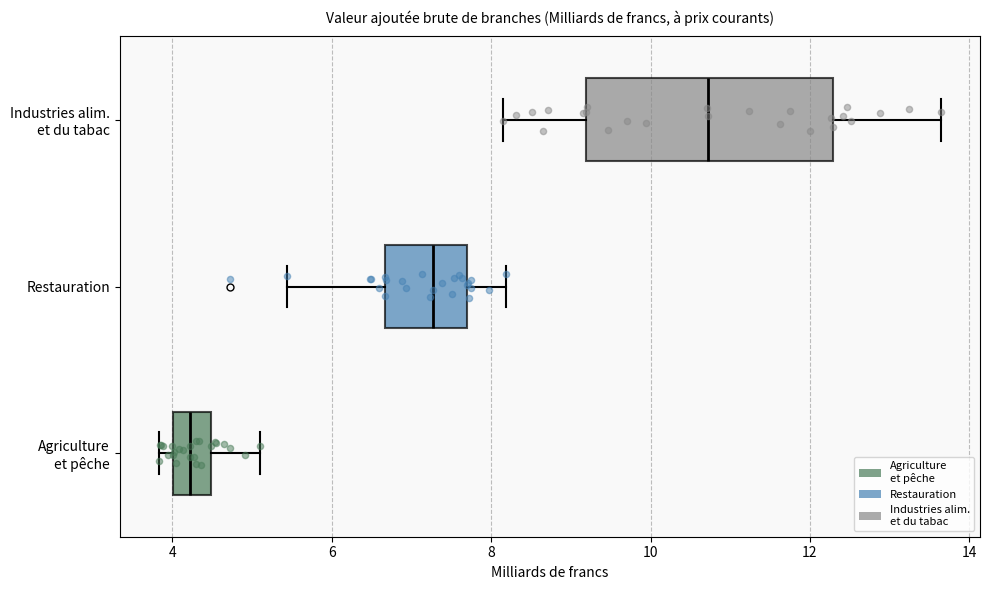

Which box has the furthest to the left median line?

Agriculture et pêche